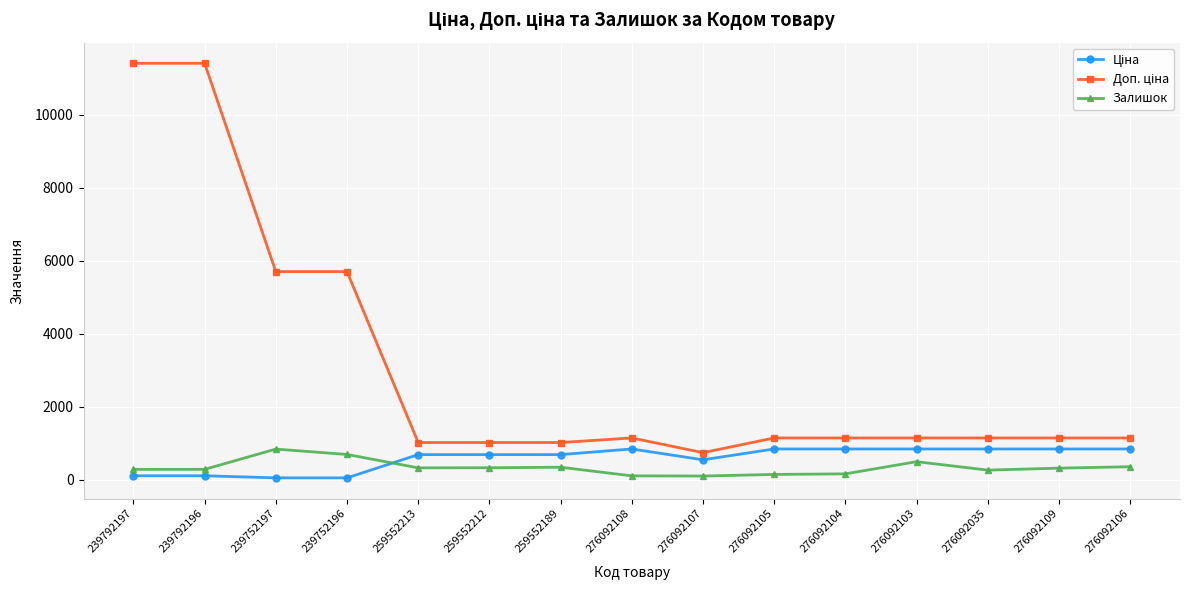

What is the sum of all Залишок values?

5126.0